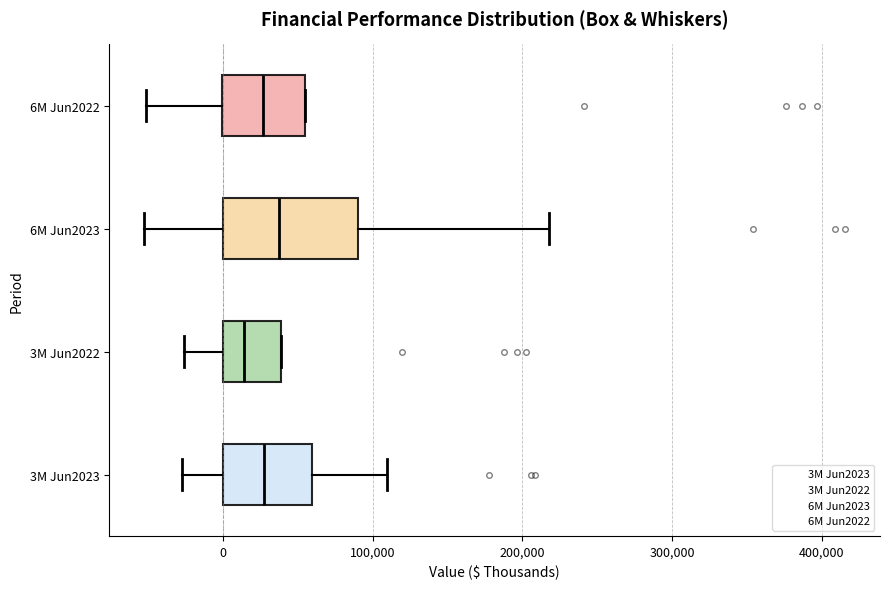

Which box is the widest, from its left edge to its right edge?

6M Jun2023